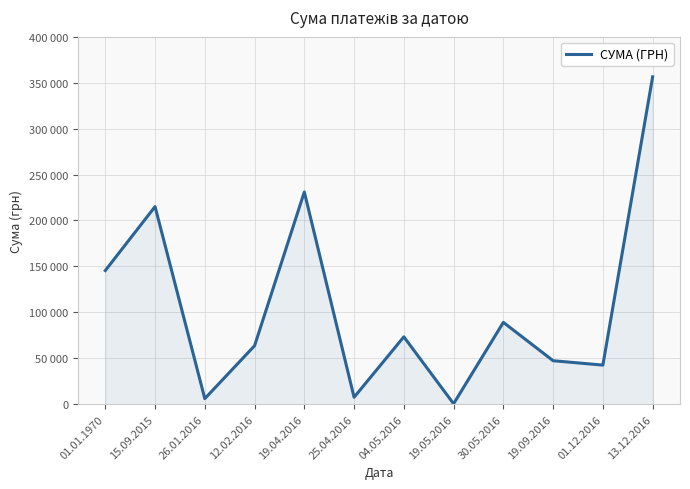

Does the chart have visible grid lines?

Yes